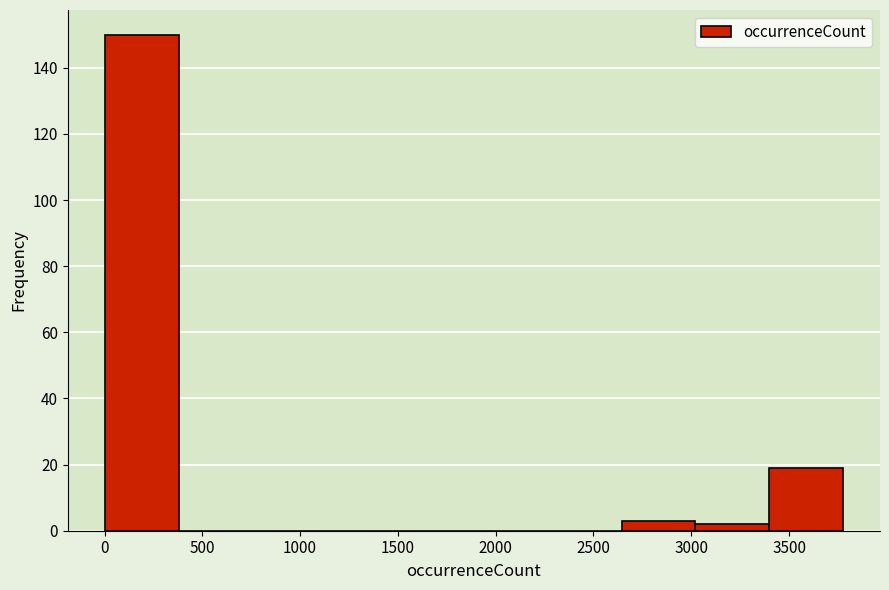

How tall is the bar that spans 3400 to 3800 on the x-axis? Neither the bar edges nor the heights are printed on the chart, so give them approximately, as read against the axes.

20